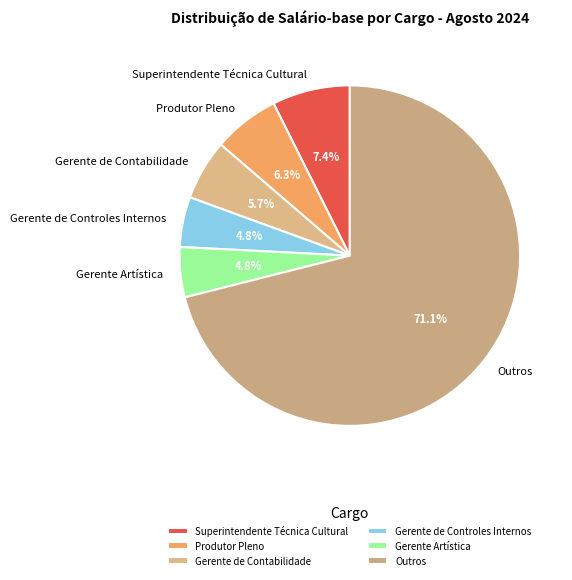

To the nearest percent, what portion does Produtor Pleno represent?

6%